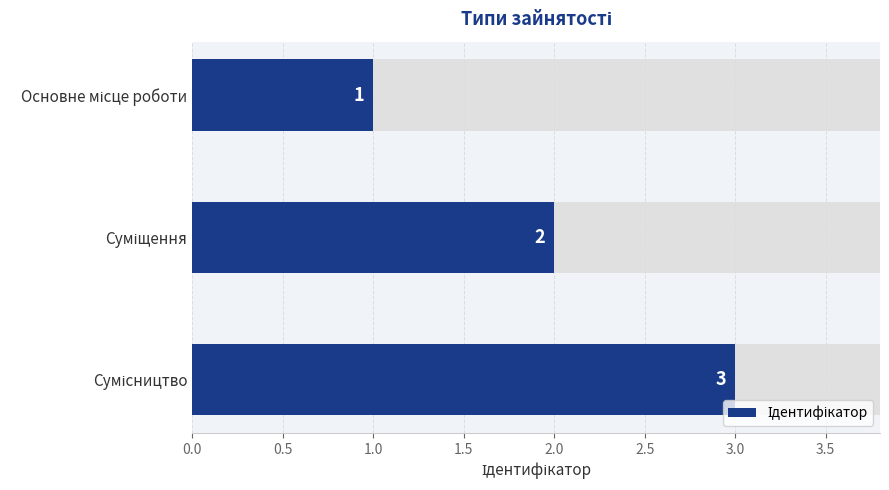

What is the change in value from Суміщення to Сумісництво?

+1